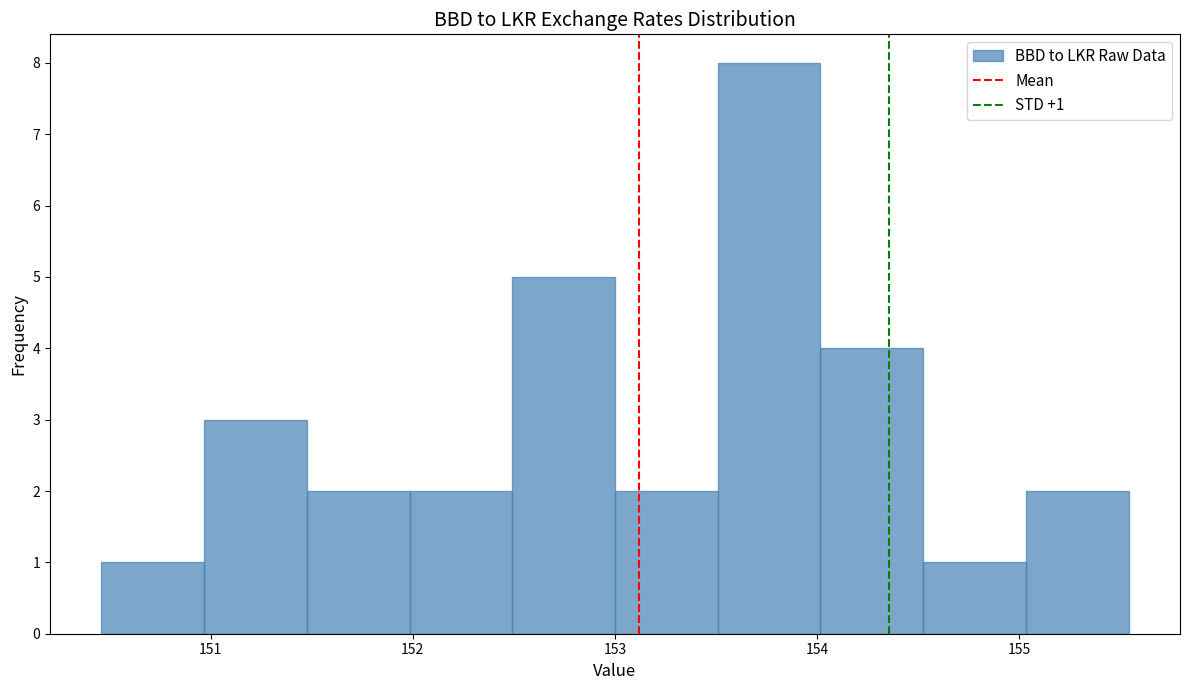

Over which range of the x-axis is the bar tallest?

153.5 to 154.0